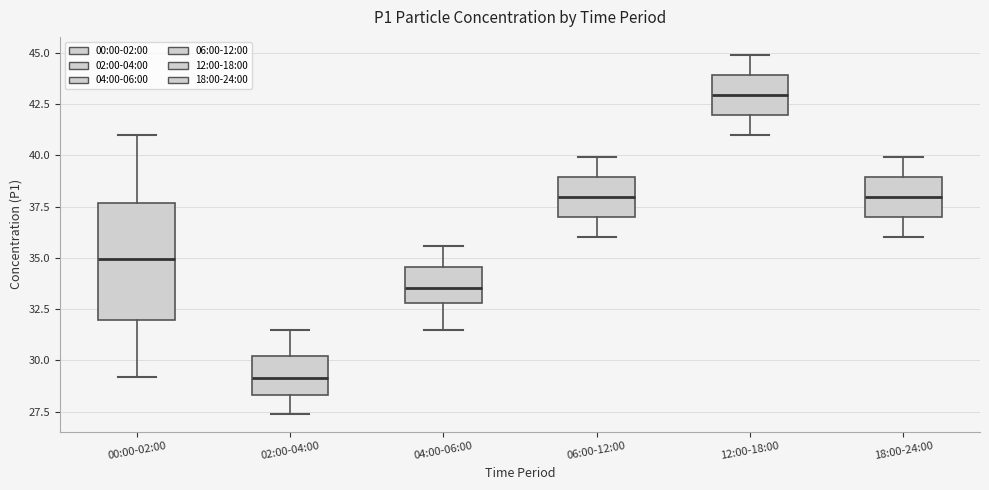

Where does the median line of the box for 12:00-18:00 sit on the y-axis? The values are not printed on the chart, so give them approximately, as read against the axis.

43.0